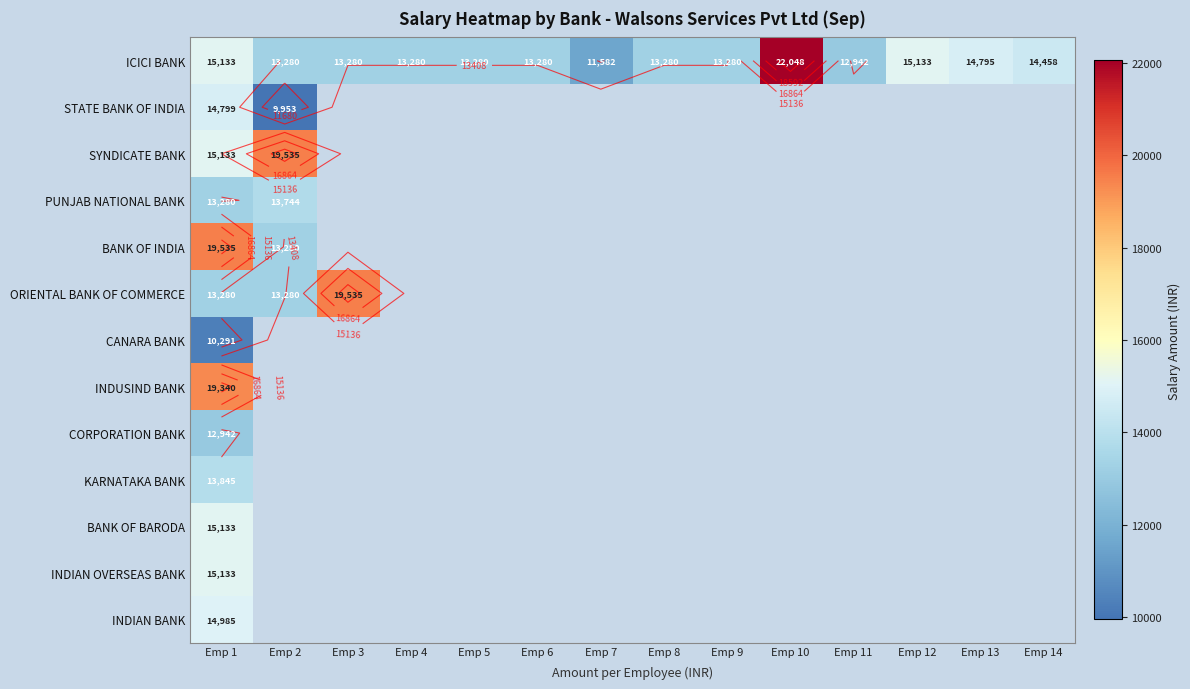

What is the total value across all series at Emp 1?

192829.0